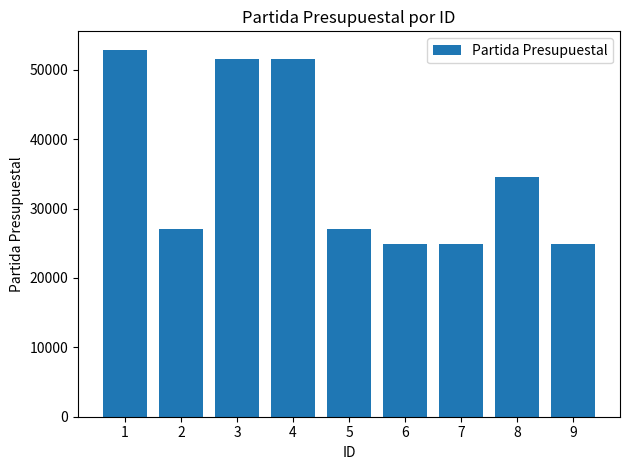

Are the bars grouped side by side (vs. stacked)?

No